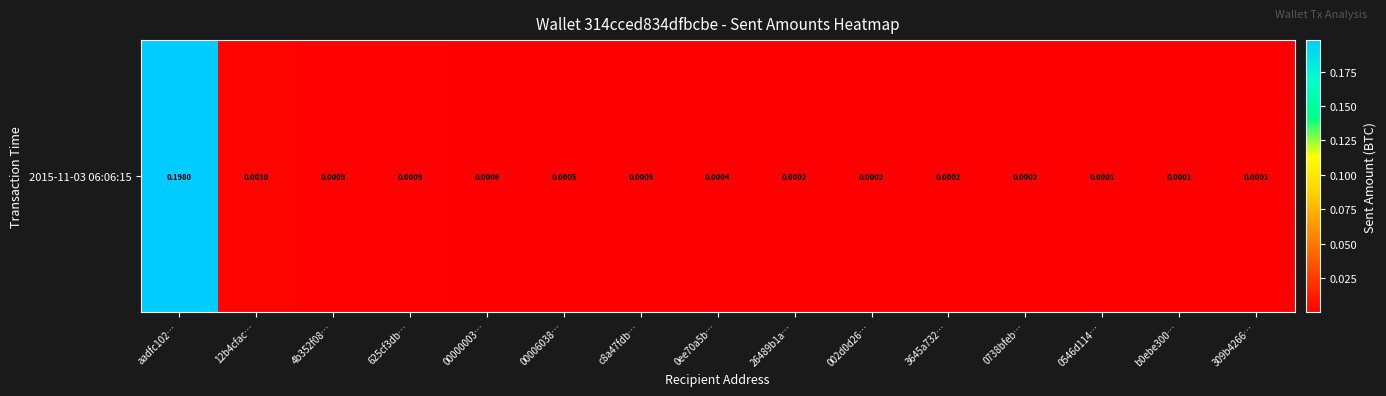

True or false: the data shows 0.0 at b0ebe300….

True